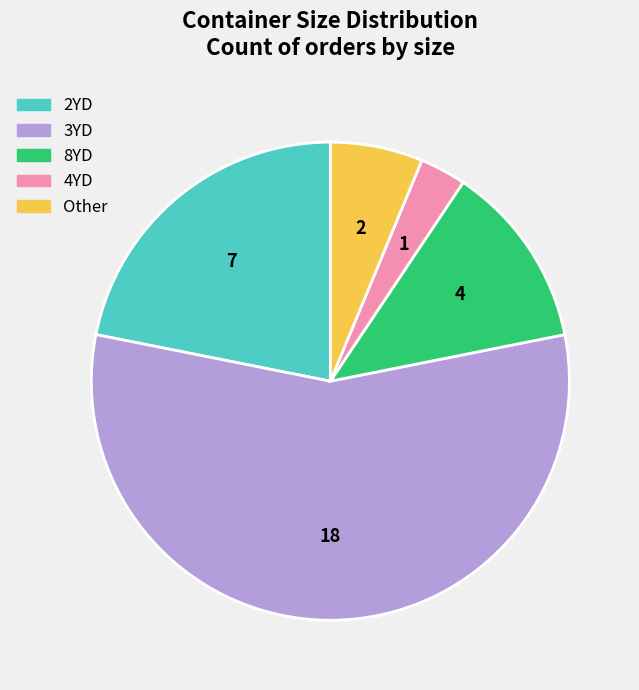

Which has a higher value, 3YD or Other?

3YD